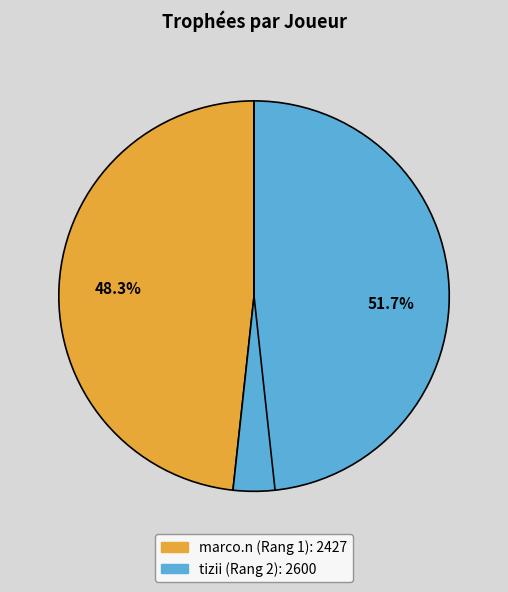

Count the number of slices in the pie.

2